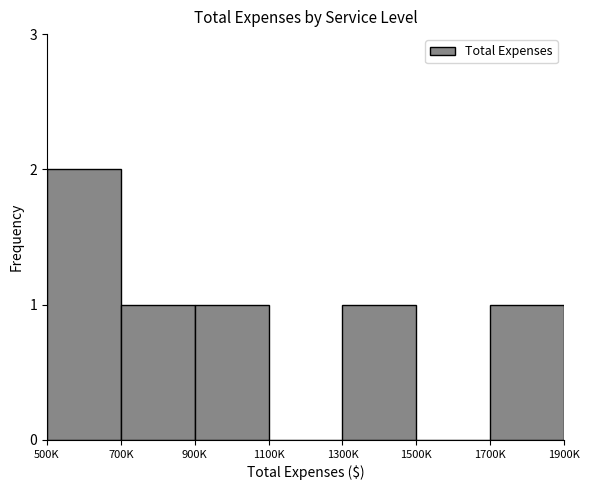

Reading right to left, transcribe all the data shown in this chart.

1700K=1	1500K=0	1300K=1	1100K=0	900K=1	700K=1	500K=2